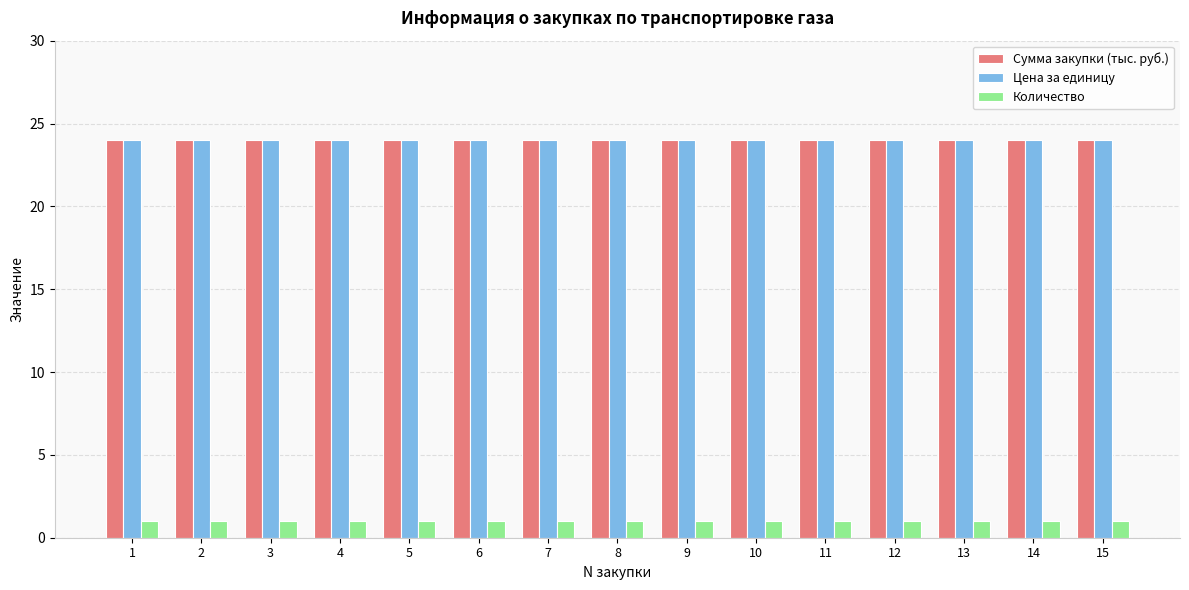

What is the spread (max minus min) of values at 6?

23